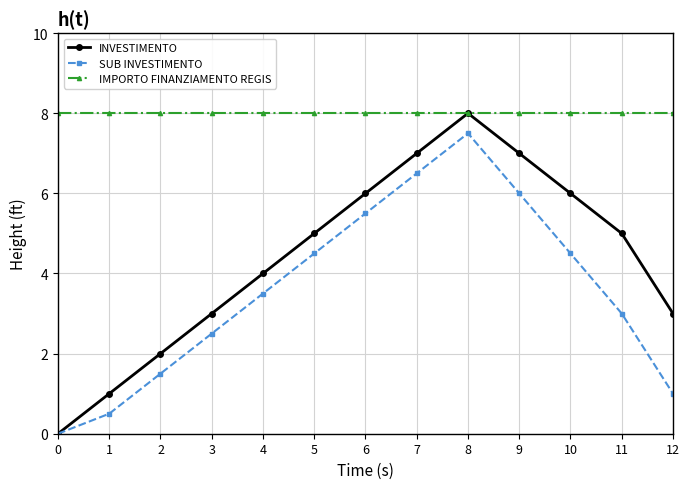

Reading left to right, list all the values displayed in this chart.

INVESTIMENTO: 0.0	1.0	2.0	3.0	4.0	5.0	6.0	7.0	8.0	7.0	6.0	5.0	3.0
SUB INVESTIMENTO: 0.0	0.5	1.5	2.5	3.5	4.5	5.5	6.5	7.5	6.0	4.5	3.0	1.0
IMPORTO FINANZIAMENTO REGIS: 8.0	8.0	8.0	8.0	8.0	8.0	8.0	8.0	8.0	8.0	8.0	8.0	8.0